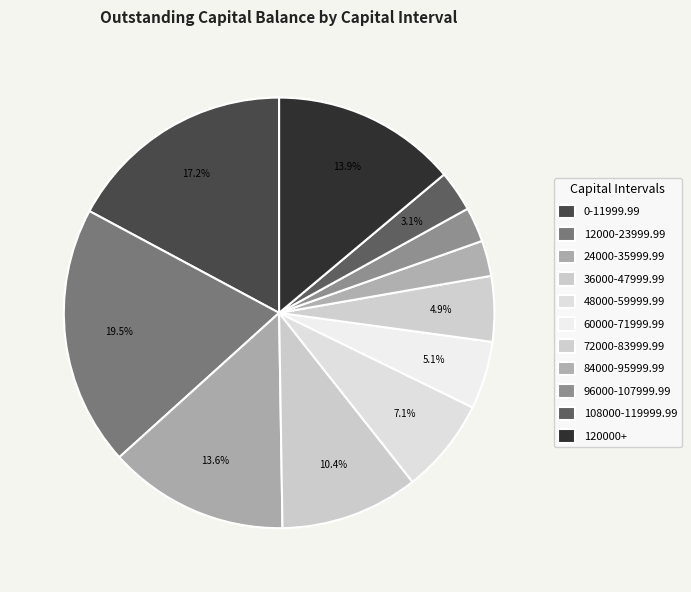

Which slice is the smallest?

96000-107999.99